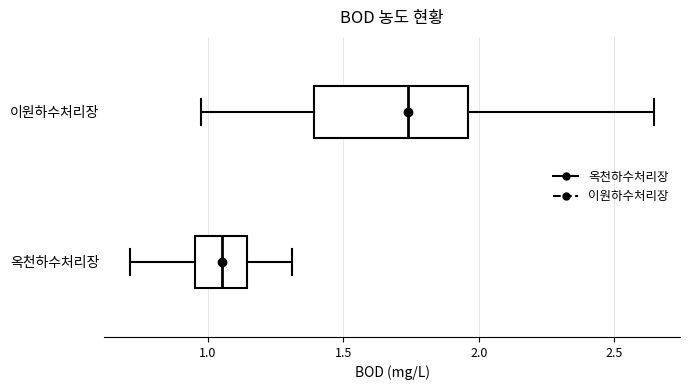

Where does the left whisker of the box for 옥천하수처리장 end on the x-axis? The values are not printed on the chart, so give them approximately, as read against the axis.

0.70